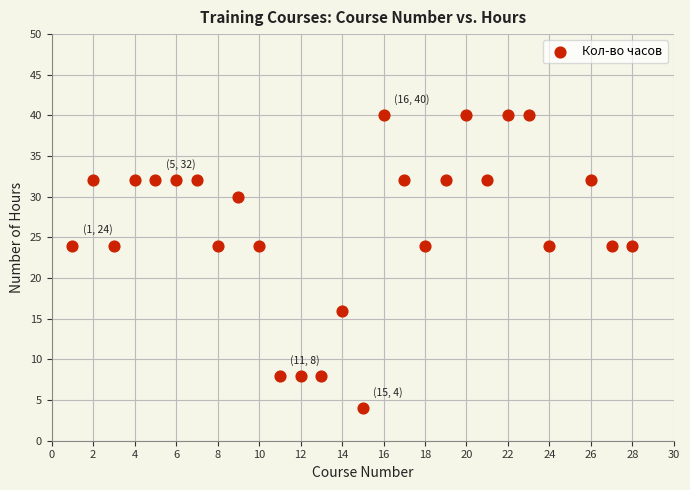

What is the range of Y values (max minus min)?

36